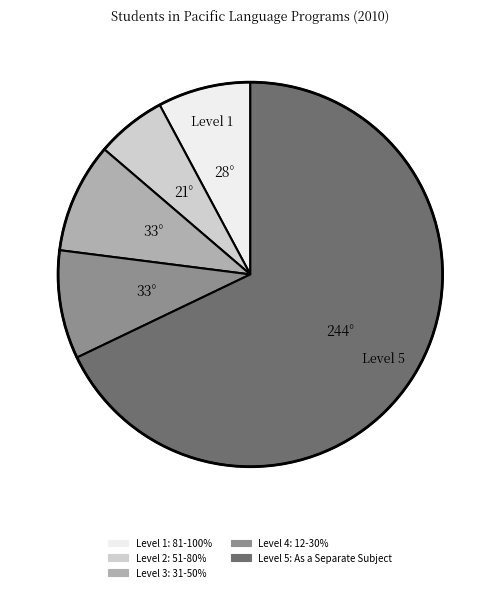

The Level 1: 81-100% slice represents 8% of the pie. True or false?

True